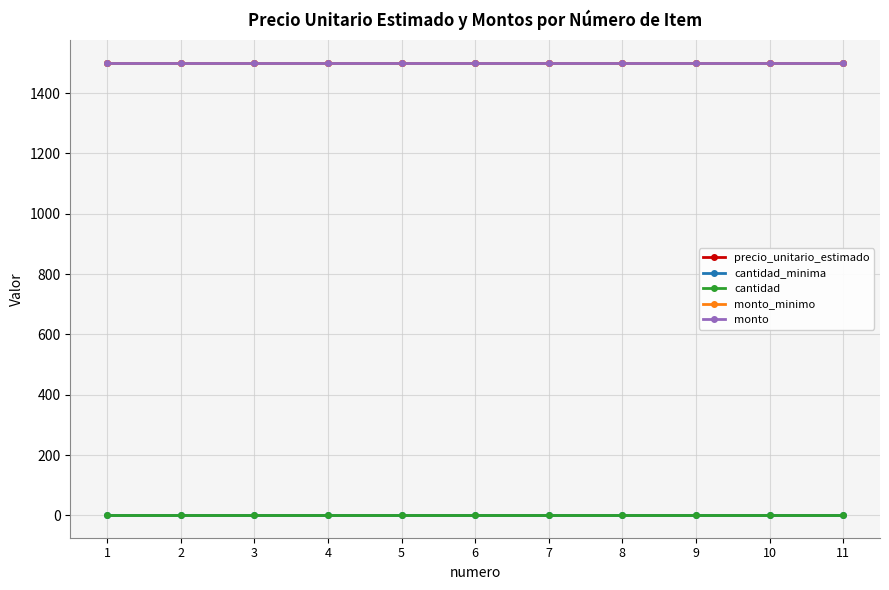

True or false: precio_unitario_estimado has a value of 1010 at 9.

False